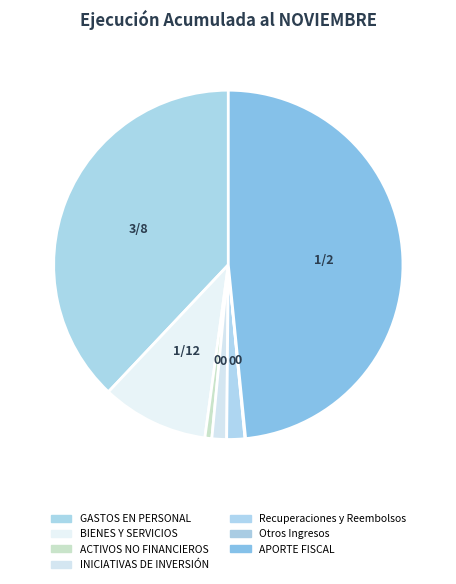

Which category has the smallest portion of the pie?

Otros Ingresos